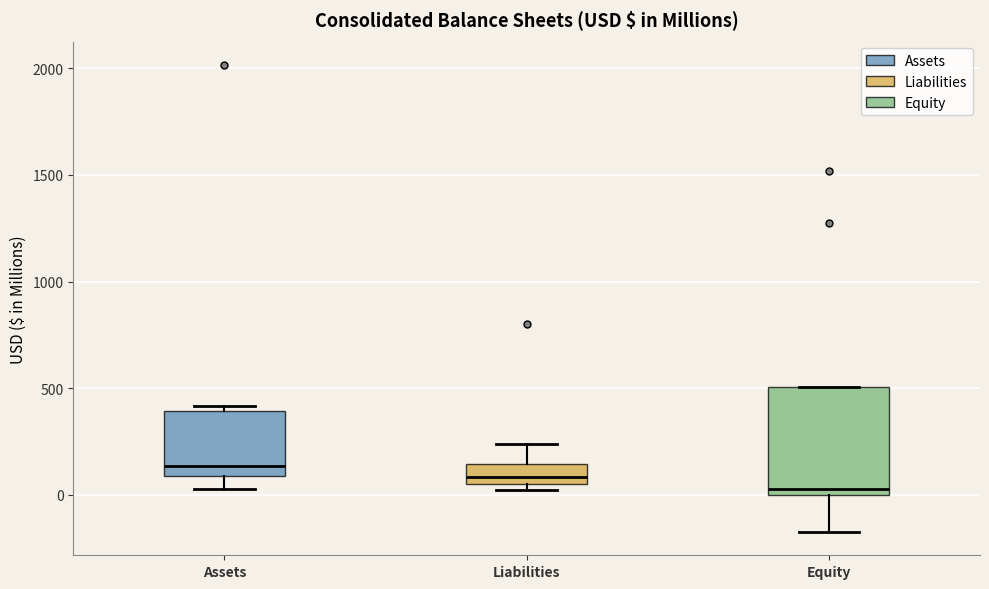

Where does the lower whisker of the box for Assets end on the y-axis? The values are not printed on the chart, so give them approximately, as read against the axis.

50